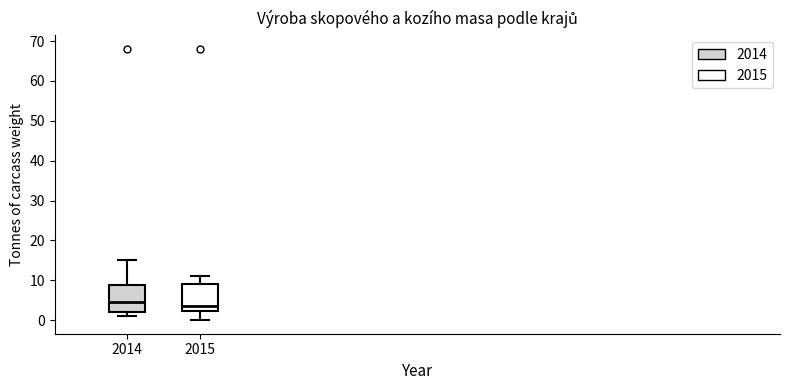

Reading left to right, read every box against the y-axis: the position of its median line, the range the box covers, and the ends of its whiskers. The values are not printed on the chart, so give them approximately, as read against the axis.

2014: median 5, box 2 to 9, whiskers 1 to 15
2015: median 4, box 2 to 9, whiskers 0 to 11